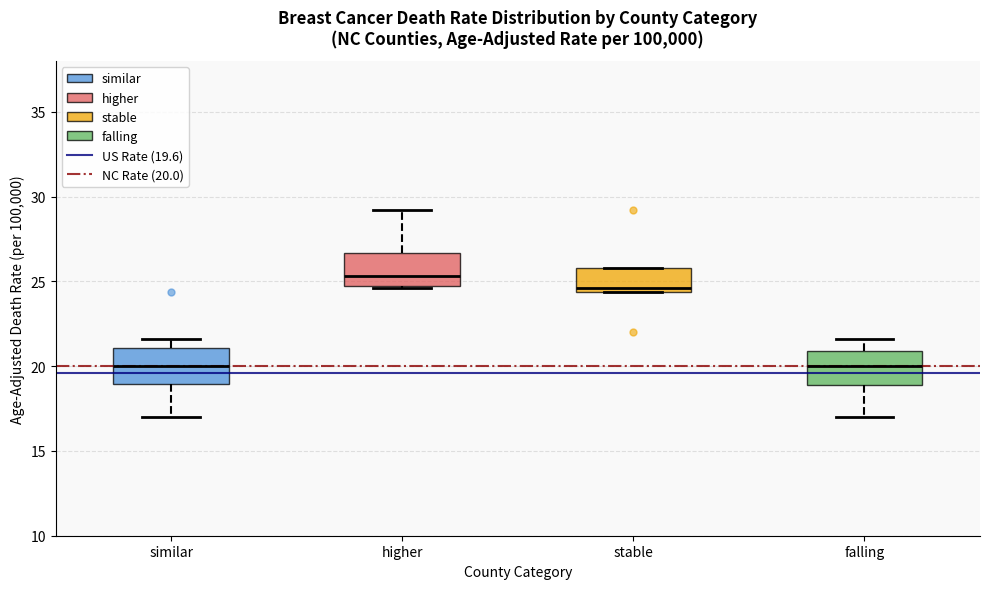

Where is the upper edge of the box for higher on the y-axis? The values are not printed on the chart, so give them approximately, as read against the axis.

26.5